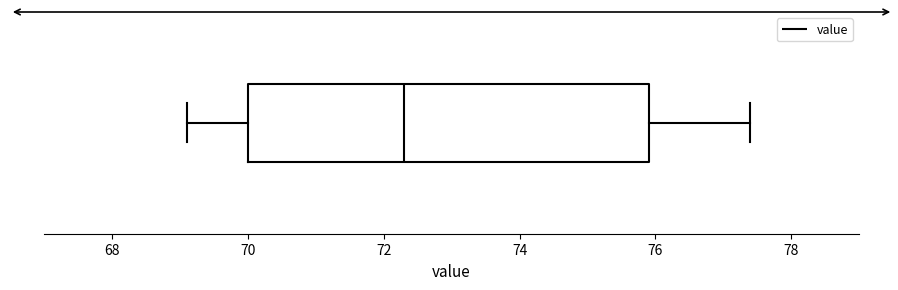

Read this box plot against the x-axis: the position of the median line, the range covered by the box, and the ends of both whiskers. The values are not printed on the chart, so give them approximately, as read against the axis.

median 72.4, box 70.0 to 76.0, whiskers 69.2 to 77.4